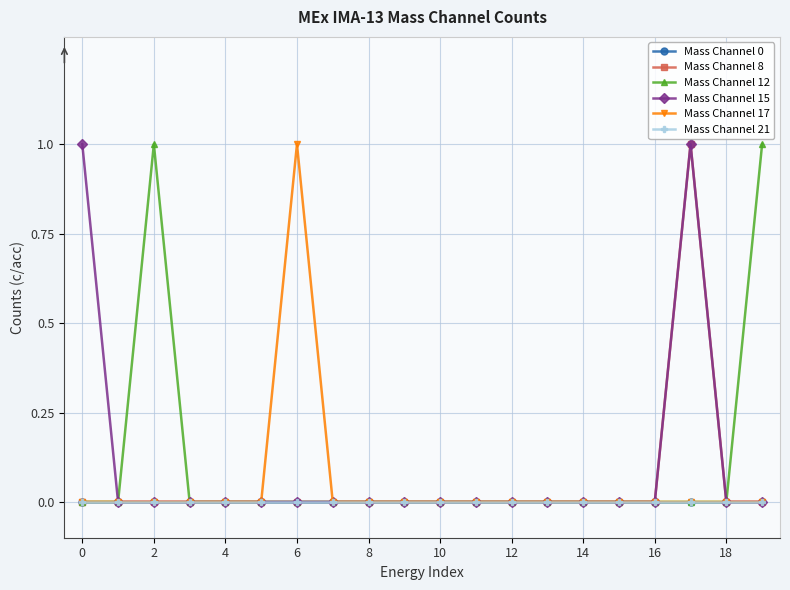

True or false: Mass Channel 8 and Mass Channel 15 cross at least once.

False